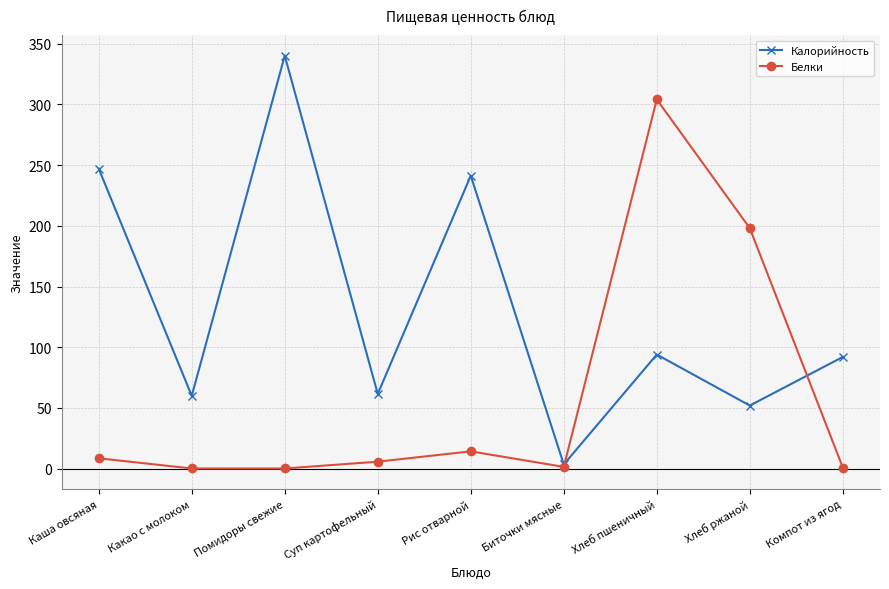

Where is the first local minimum for Калорийность?

Какао с молоком